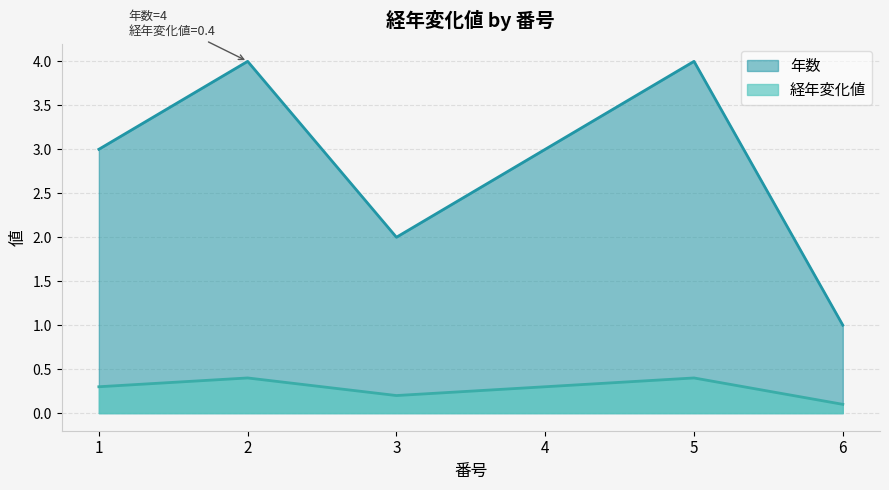

Reading left to right, extract all data points from this chart.

年数: 1=3.0	2=4.0	3=2.0	4=3.0	5=4.0	6=1.0
経年変化値: 1=0.3	2=0.4	3=0.2	4=0.3	5=0.4	6=0.1